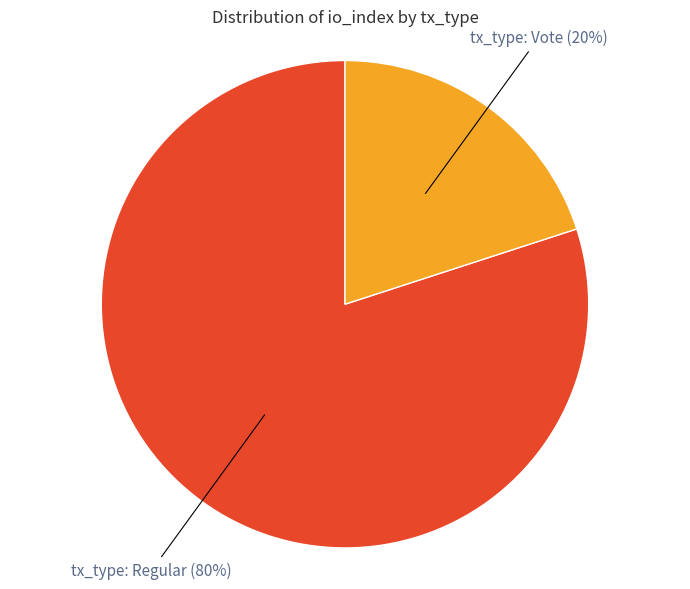

Count the number of slices in the pie.

2